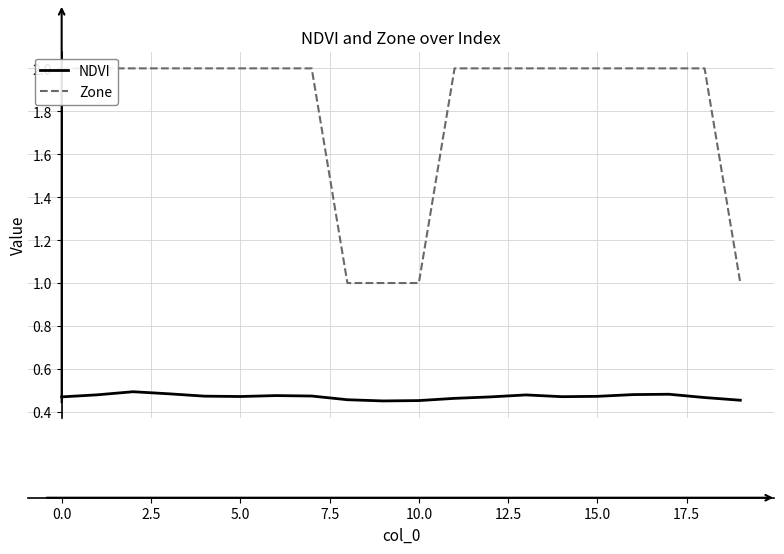

The value of NDVI at 0.0 is 0.7. True or false?

False